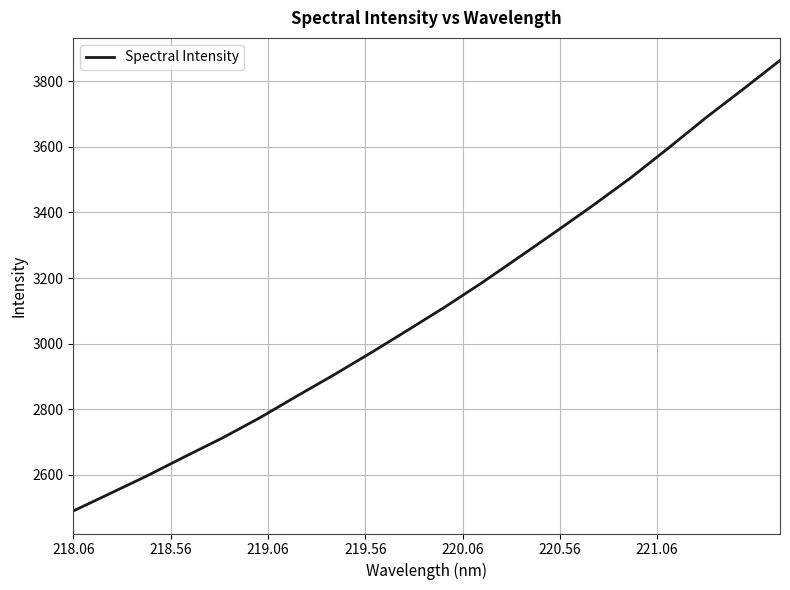

What is the sum of all values?

62296.0